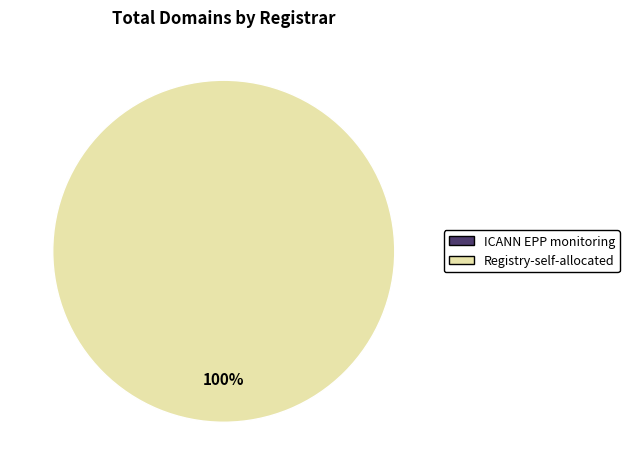

Does ICANN EPP monitoring represent more than half of the total?

No